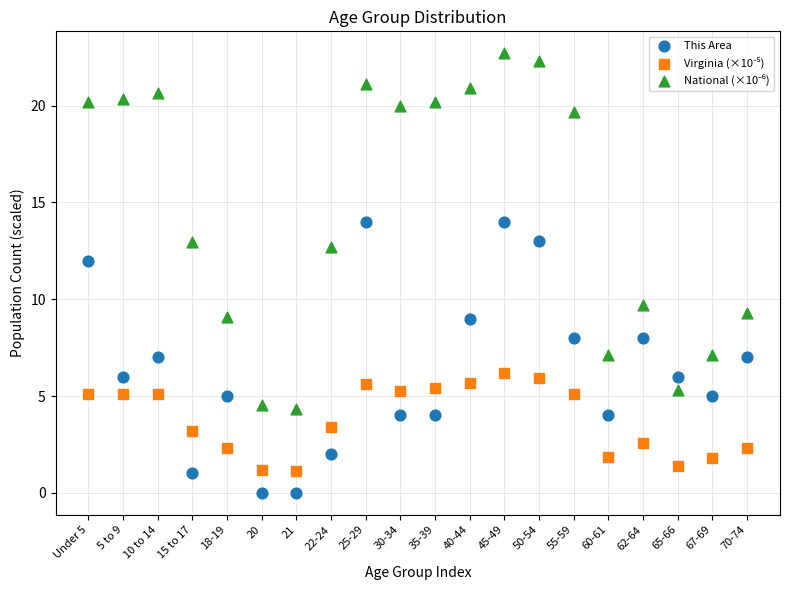

Which series reaches the minimum Y coordinate?

This Area